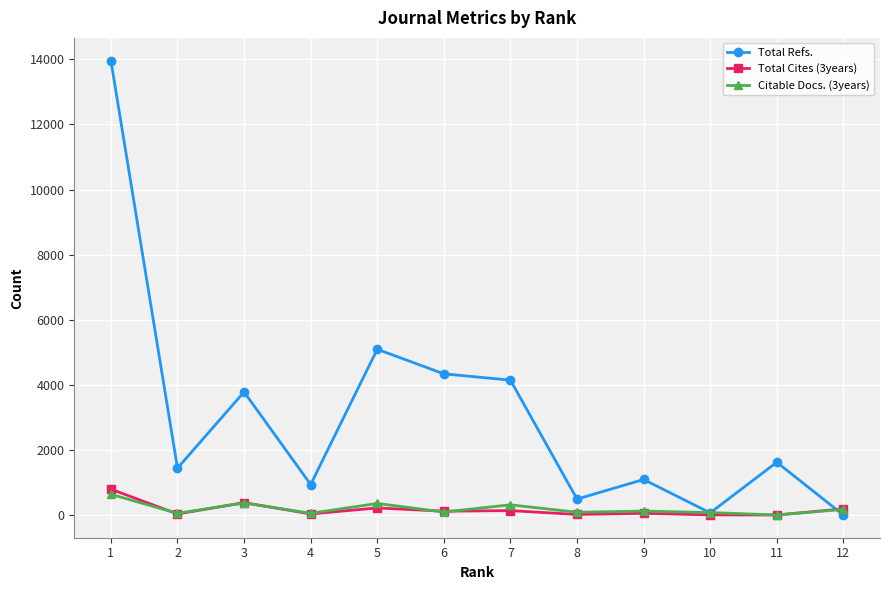

At which label does Total Refs. first exceed 1621?

1